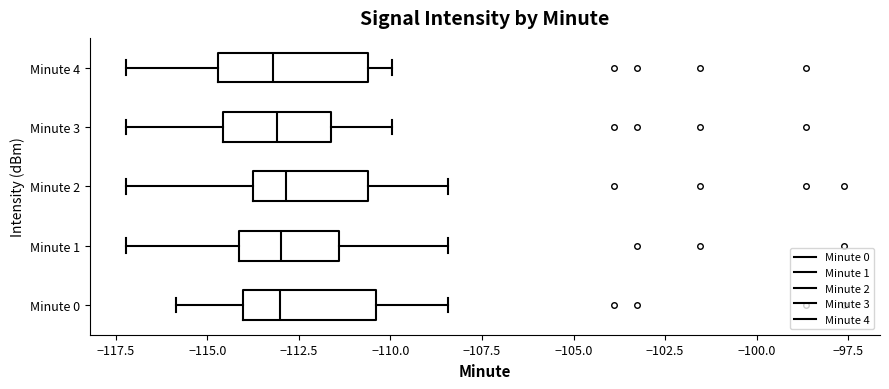

Reading bottom to top, read every box against the x-axis: the position of its median line, the range the box covers, and the ends of its whiskers. The values are not printed on the chart, so give them approximately, as read against the axis.

Minute 0: median -113.0, box -114.0 to -110.5, whiskers -116.0 to -108.5
Minute 1: median -113.0, box -114.0 to -111.5, whiskers -117.0 to -108.5
Minute 2: median -113.0, box -114.0 to -110.5, whiskers -117.0 to -108.5
Minute 3: median -113.0, box -114.5 to -111.5, whiskers -117.0 to -110.0
Minute 4: median -113.0, box -114.5 to -110.5, whiskers -117.0 to -110.0